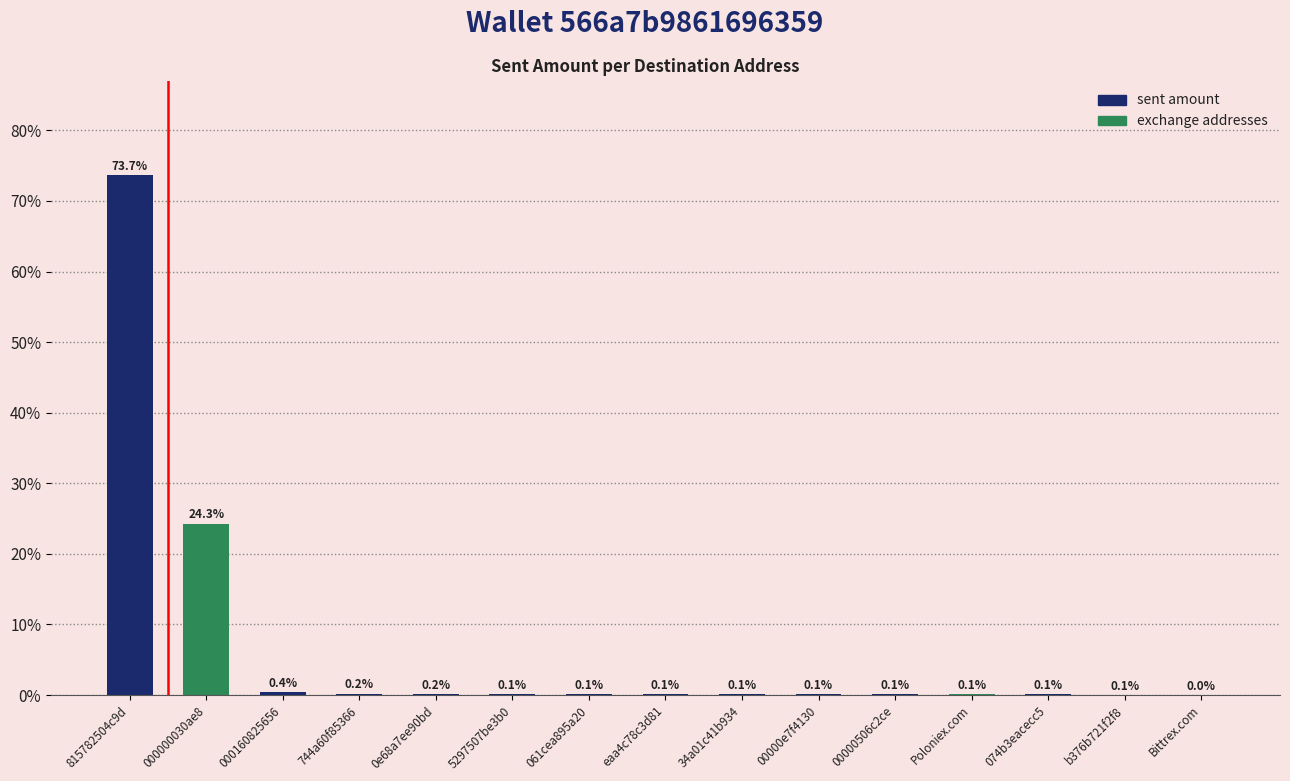

True or false: the data shows 0.1 at 061cea895a20.

True